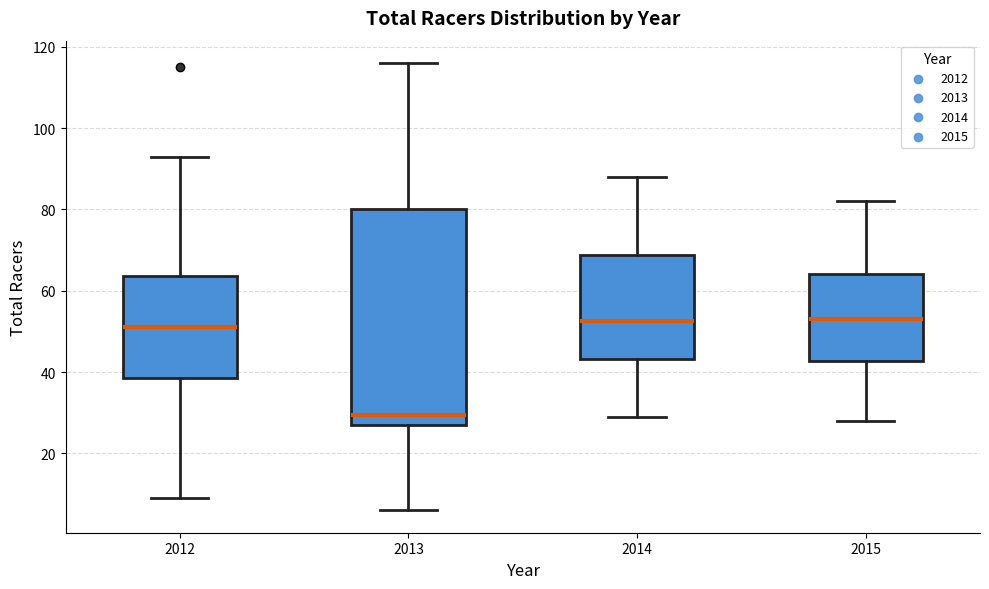

Which box has the lowest median line?

2013